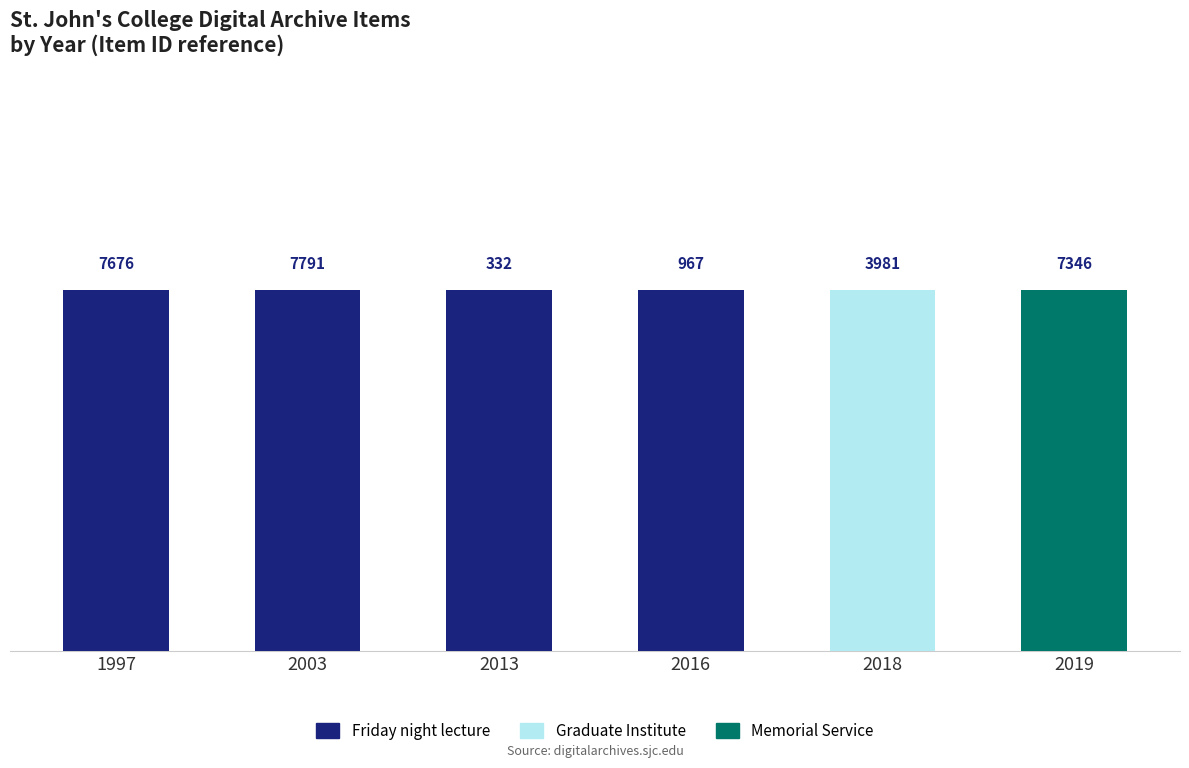

How many Memorial Service values are between 0 and 1?

6